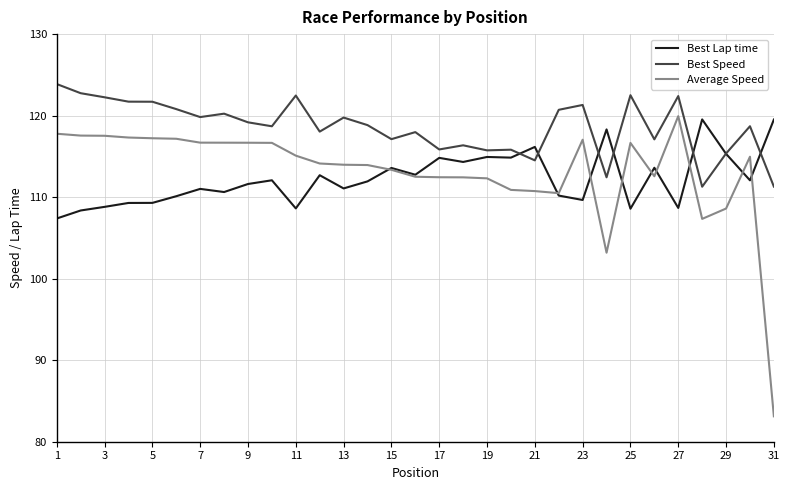

What are all the series names shown in the legend?

Best Lap time, Best Speed, Average Speed